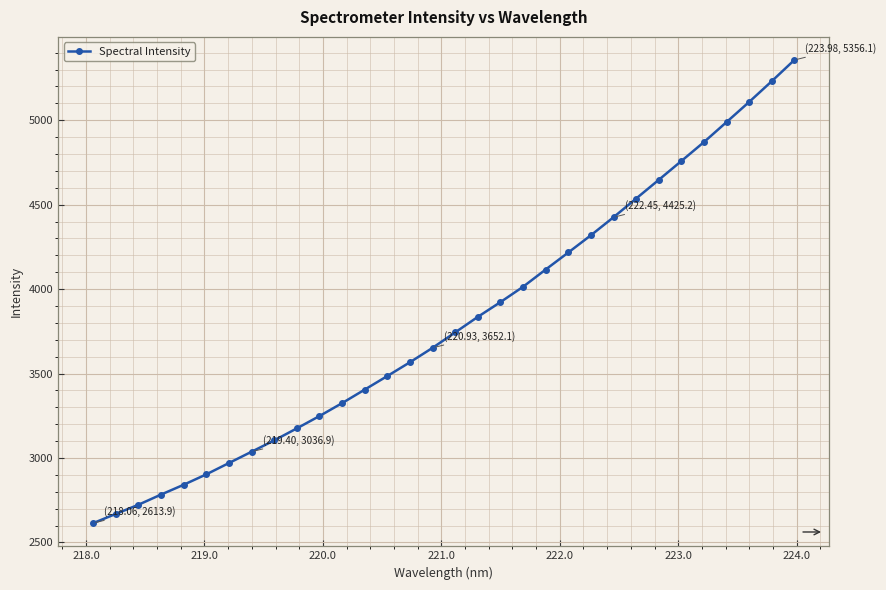

What is the smallest value displayed?

2613.9